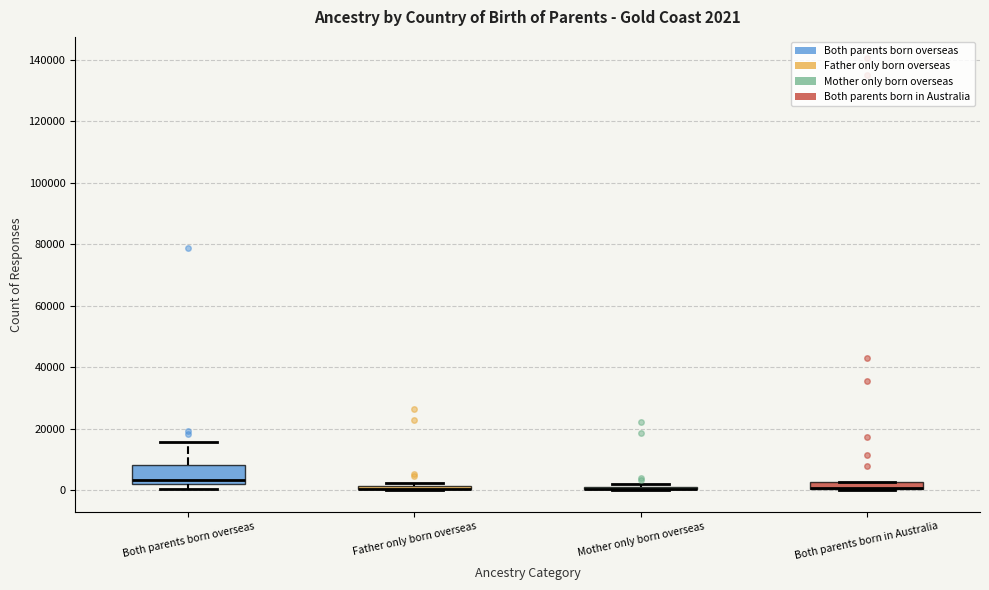

Comparing the boxes themselves (not the whiskers), which one is the tallest?

Both parents born overseas